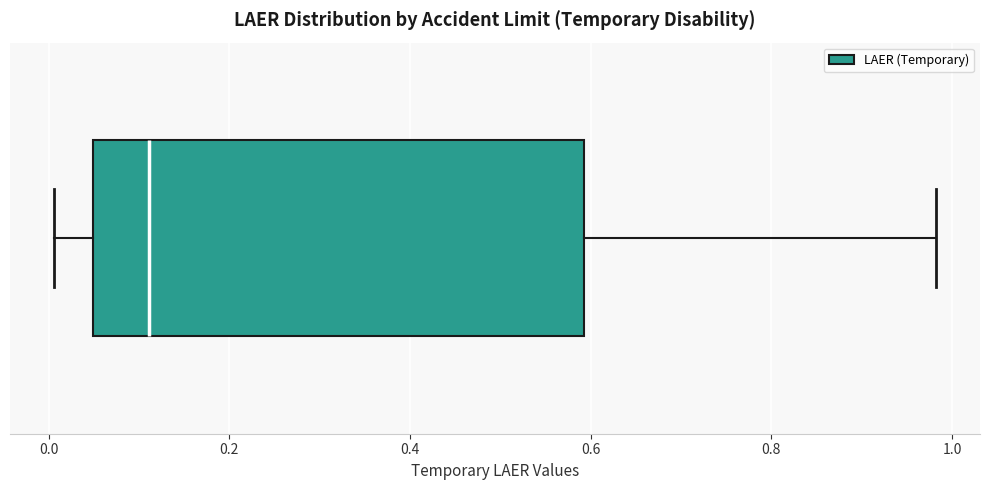

Read this box plot against the x-axis: the position of the median line, the range covered by the box, and the ends of both whiskers. The values are not printed on the chart, so give them approximately, as read against the axis.

median 0.12, box 0.04 to 0.60, whiskers 0.00 to 0.98